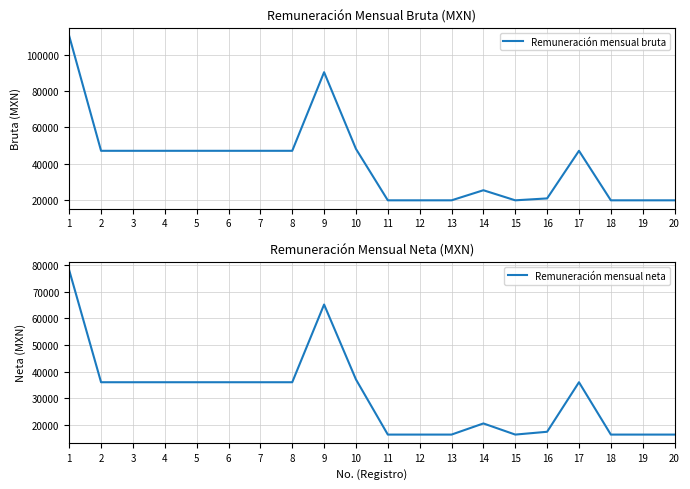

What is the total value across all series at 19?

36003.7